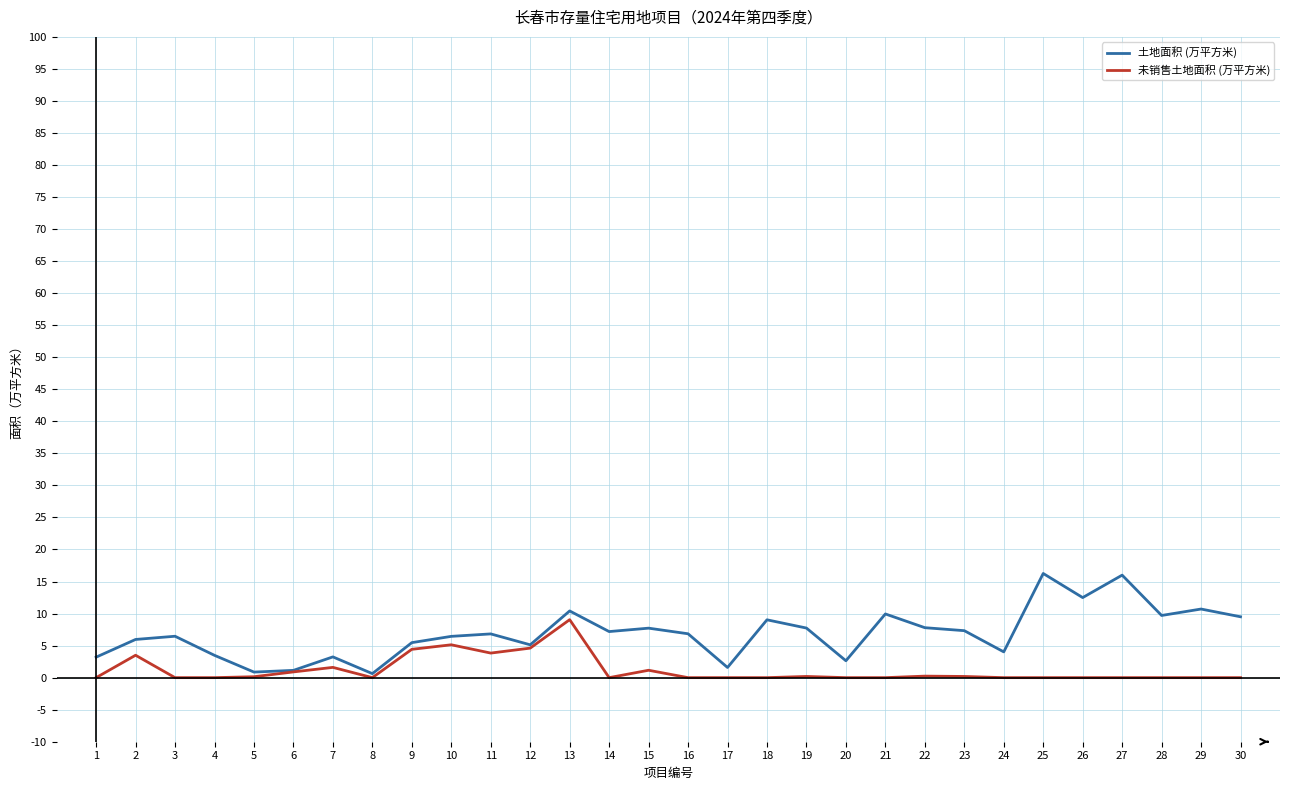

At 15, list the series in order from largest to smallest.

土地面积 (万平方米), 未销售土地面积 (万平方米)